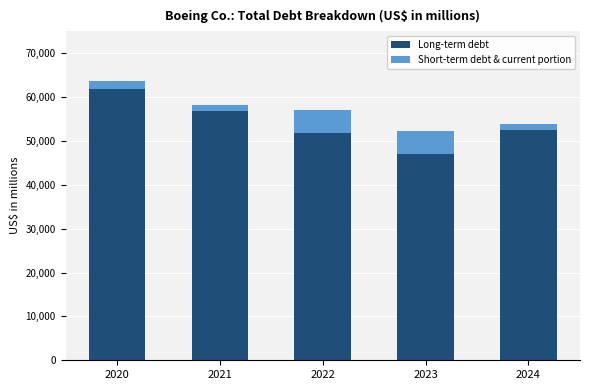

What is the minimum value for Long-term debt?

47103